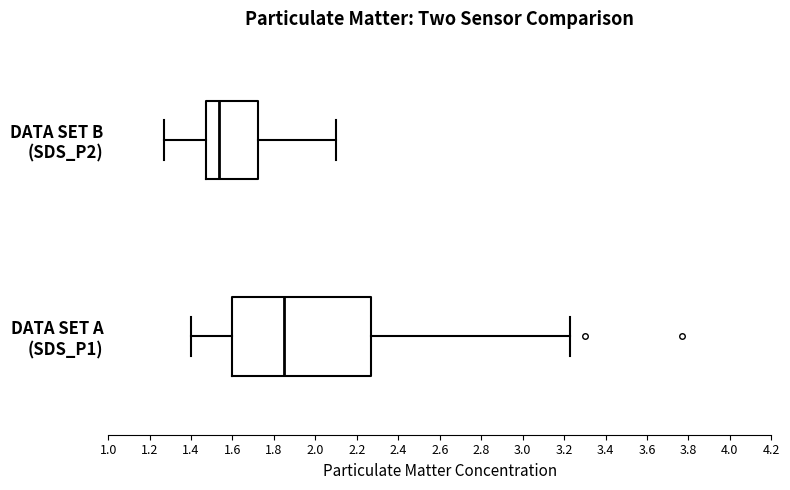

Which box is the widest, from its left edge to its right edge?

DATA SET A (SDS_P1)